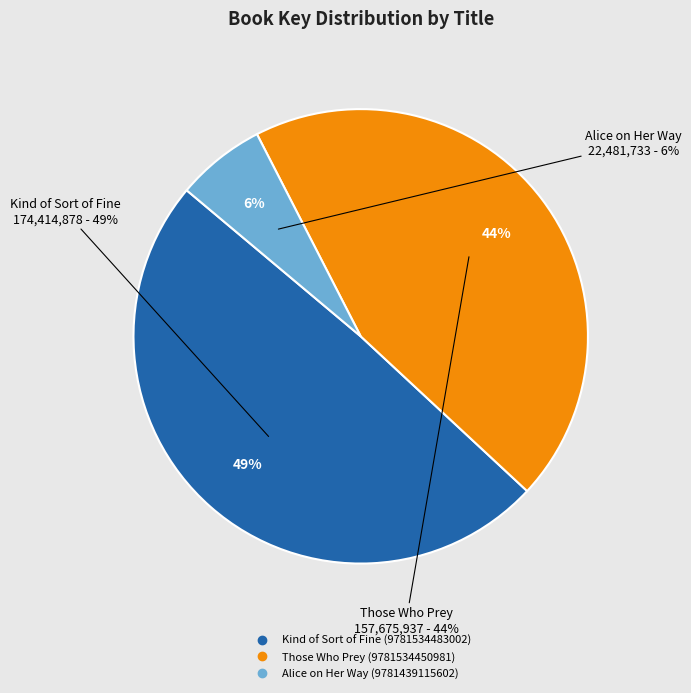

To the nearest percent, what is the combined percentage of Kind of Sort of Fine (9781534483002) and Those Who Prey (9781534450981)?

94%